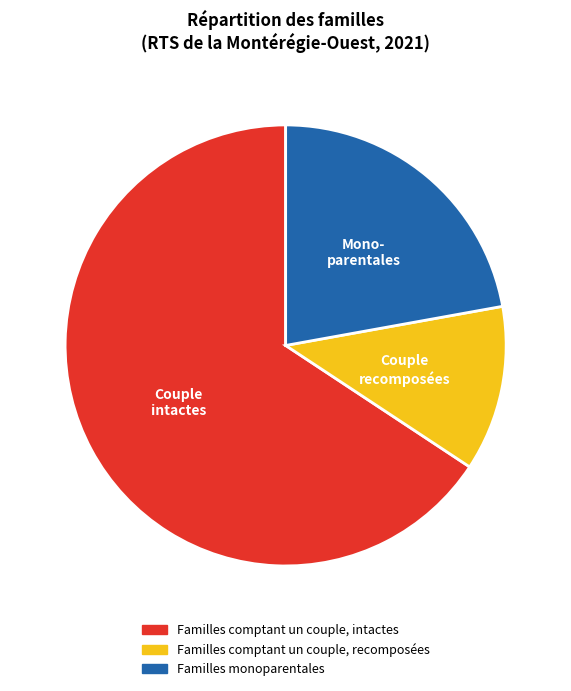

True or false: Familles monoparentales accounts for 31% of the total.

False